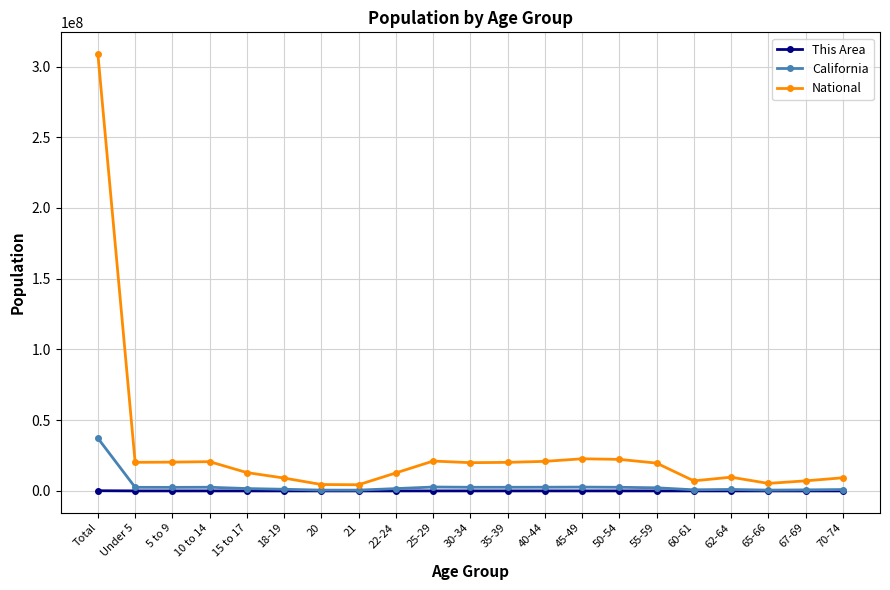

What value does the National series have at 21?

4354294